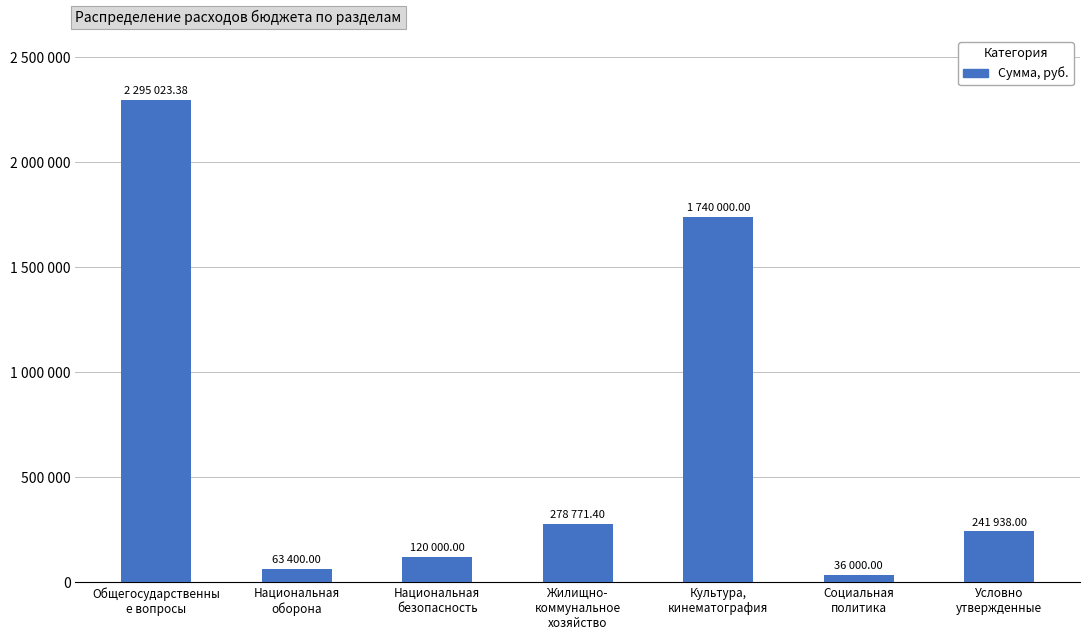

What is the label of the 4th bar from the left?

Жилищно-
коммунальное
хозяйство